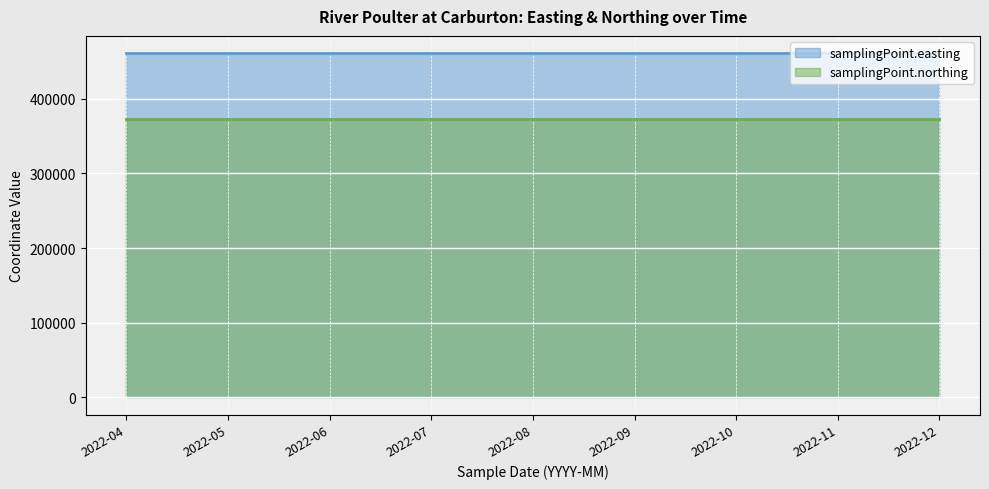

What is the value of the samplingPoint.northing point at the 2nd from the left?

373182